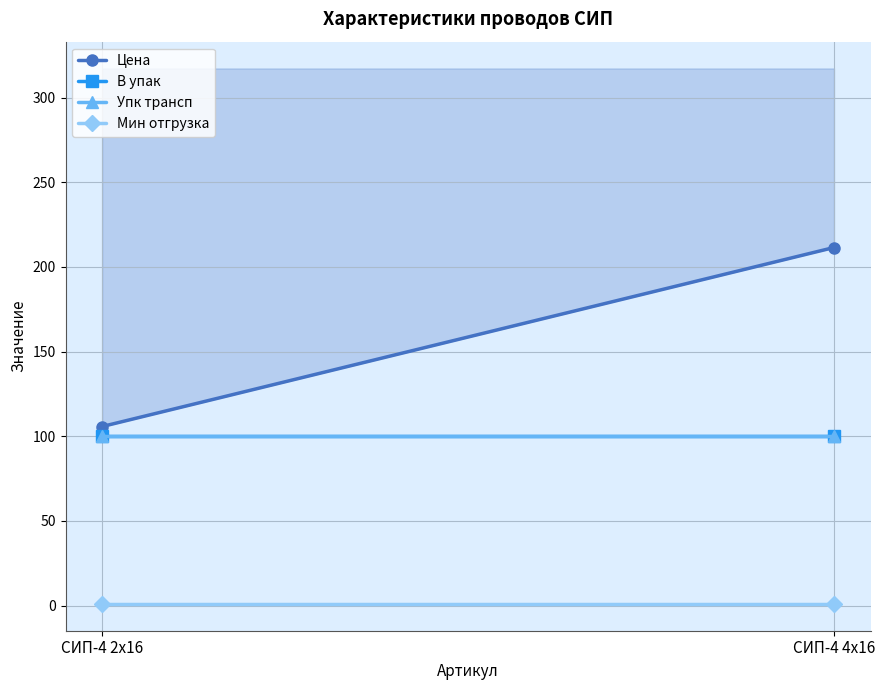

Which series has the largest range (max minus min)?

Цена